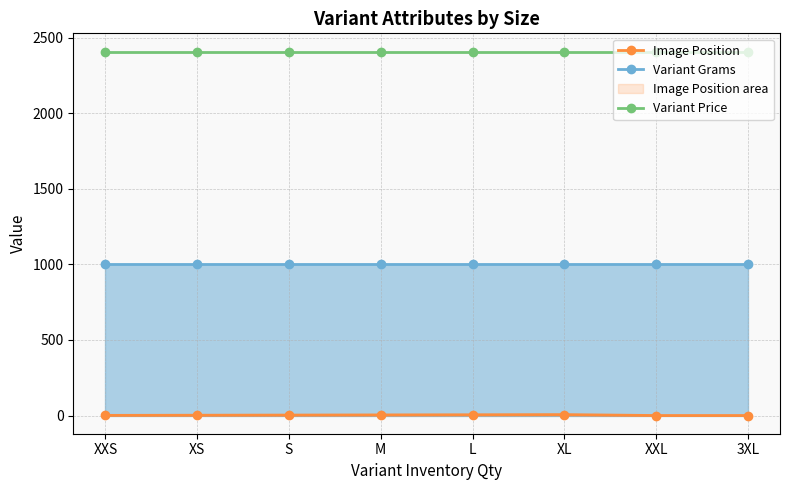

What is the label of the 7th point from the right?

XS